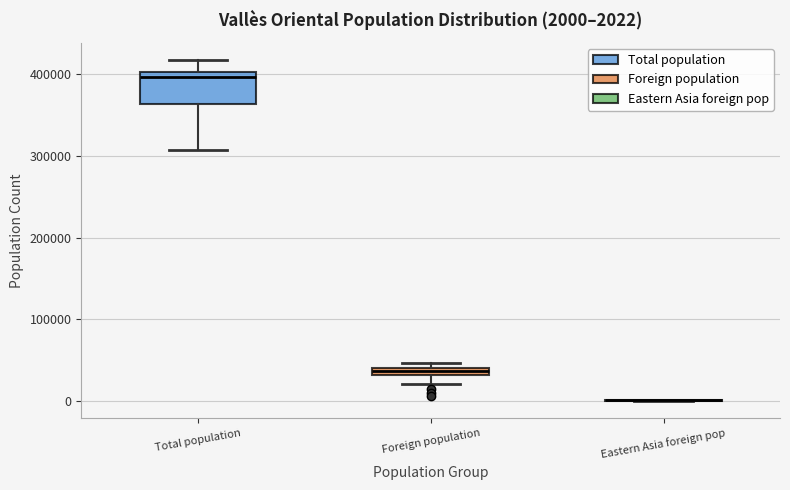

Comparing the boxes themselves (not the whiskers), which one is the tallest?

Total population